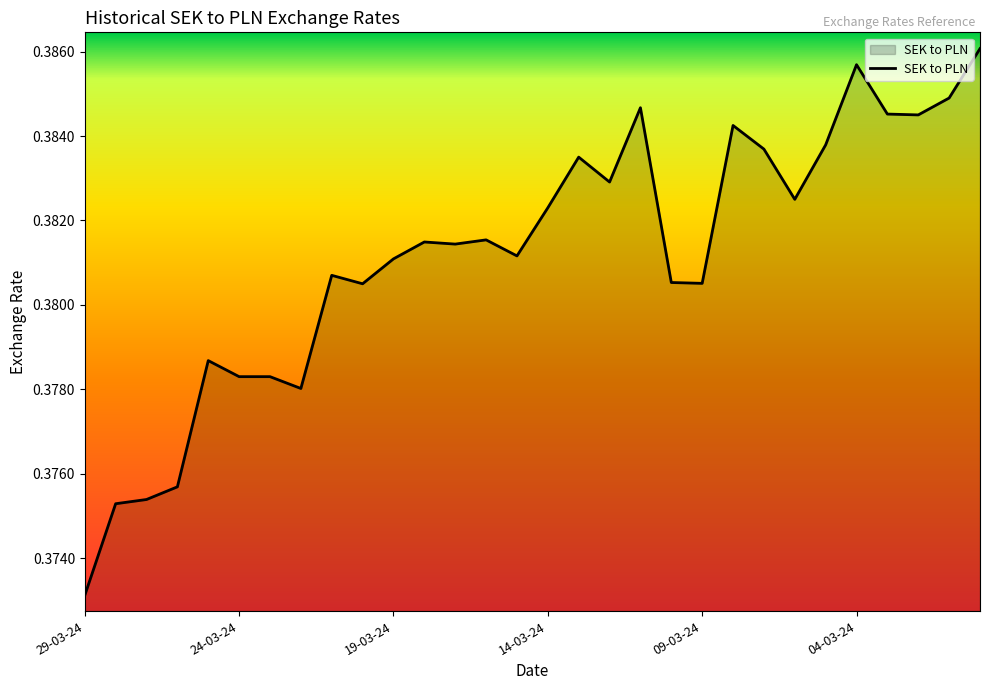

At which category does the chart reach its minimum across all series?

29-03-24